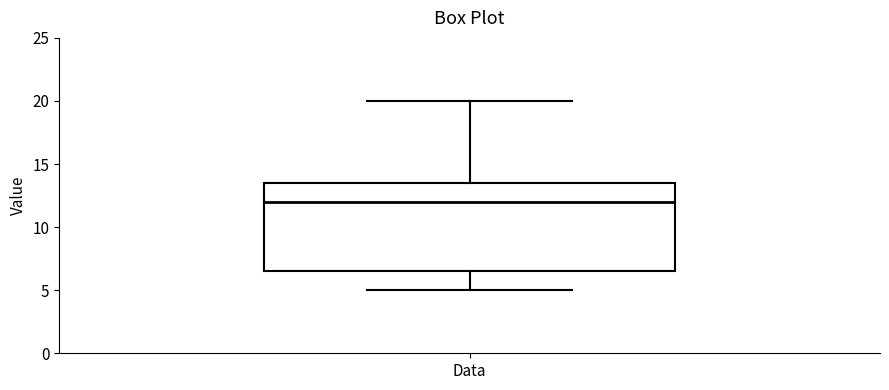

Read this box plot against the y-axis: the position of the median line, the range covered by the box, and the ends of both whiskers. The values are not printed on the chart, so give them approximately, as read against the axis.

median 12.0, box 6.5 to 13.5, whiskers 5.0 to 20.0